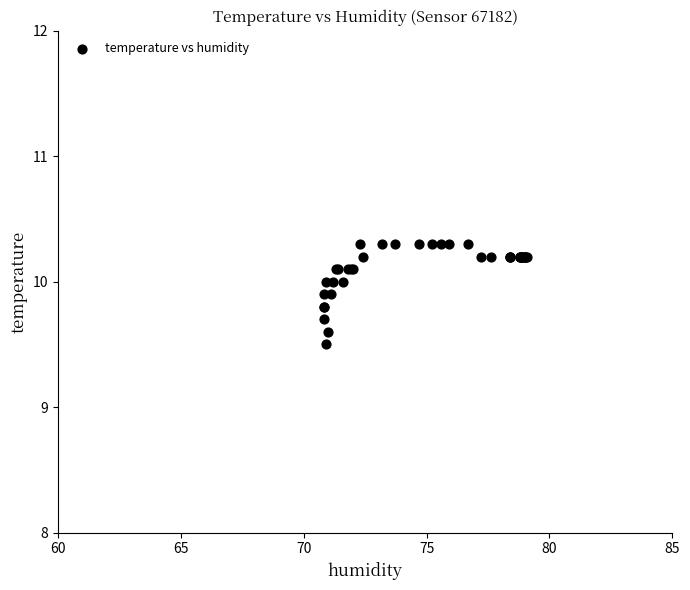

What Y value in the scatter plot is closest to 9?

9.5